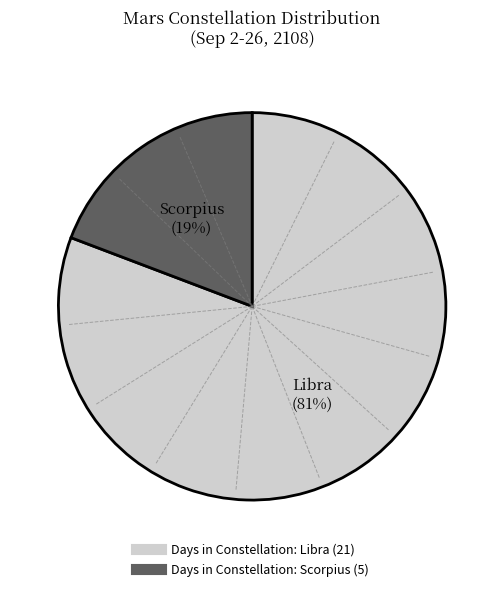

To the nearest percent, what is the average slice percentage?

50%